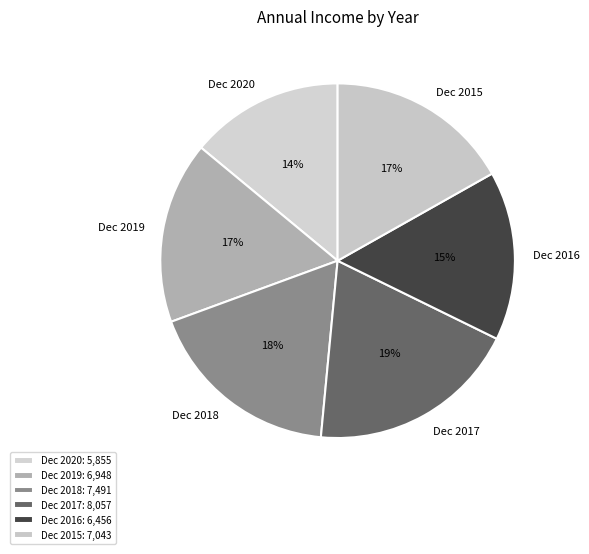

Count the number of slices in the pie.

6